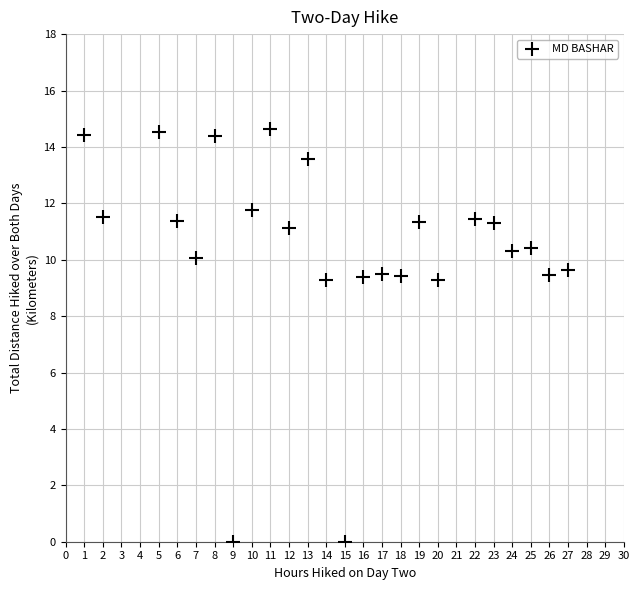

What is the range of X values (max minus min)?

26.0